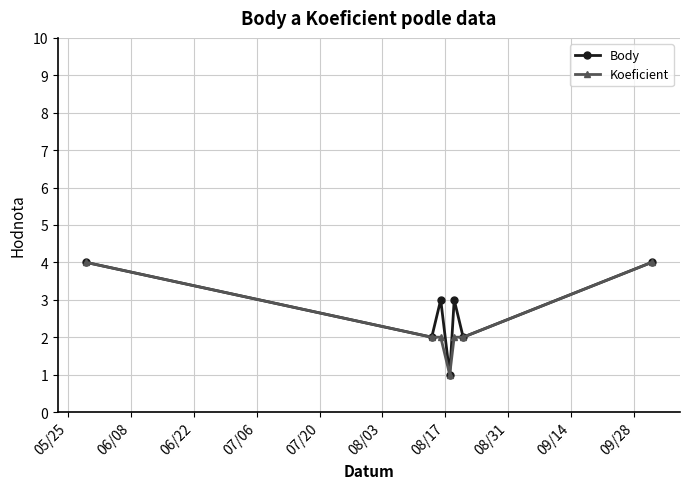

How many Body values are between 2 and 4?

6